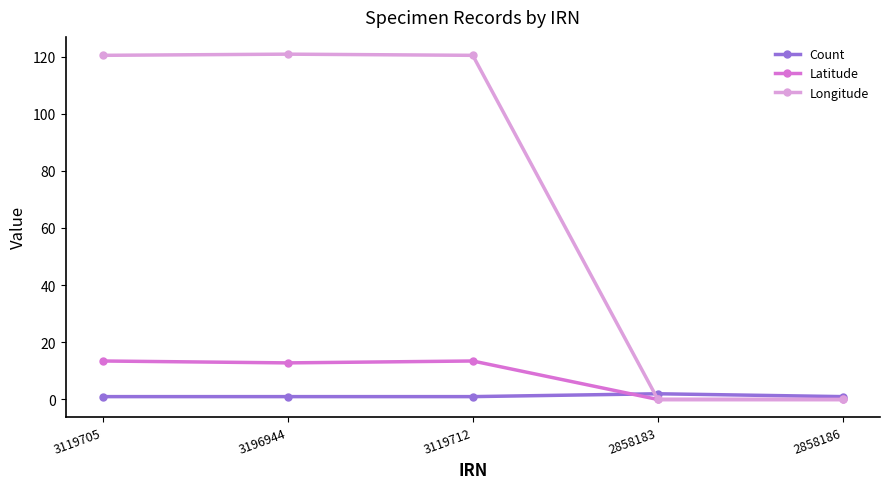

The Longitude series shows 183.2 at 3119705. True or false?

False